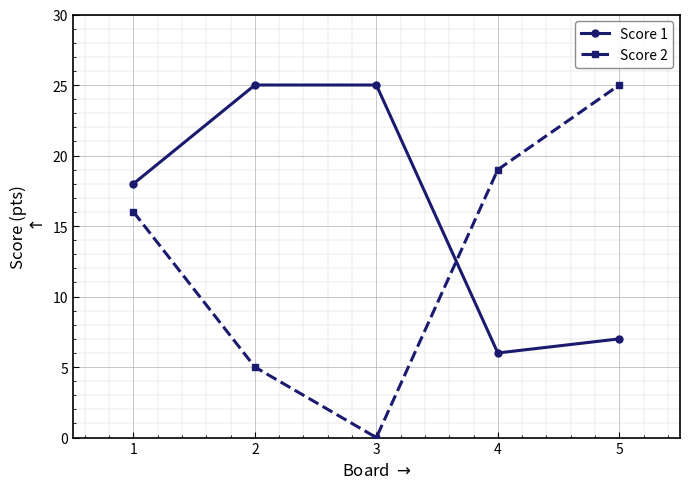

List the labels in order of Score 2 value, largest first.

5, 4, 1, 2, 3